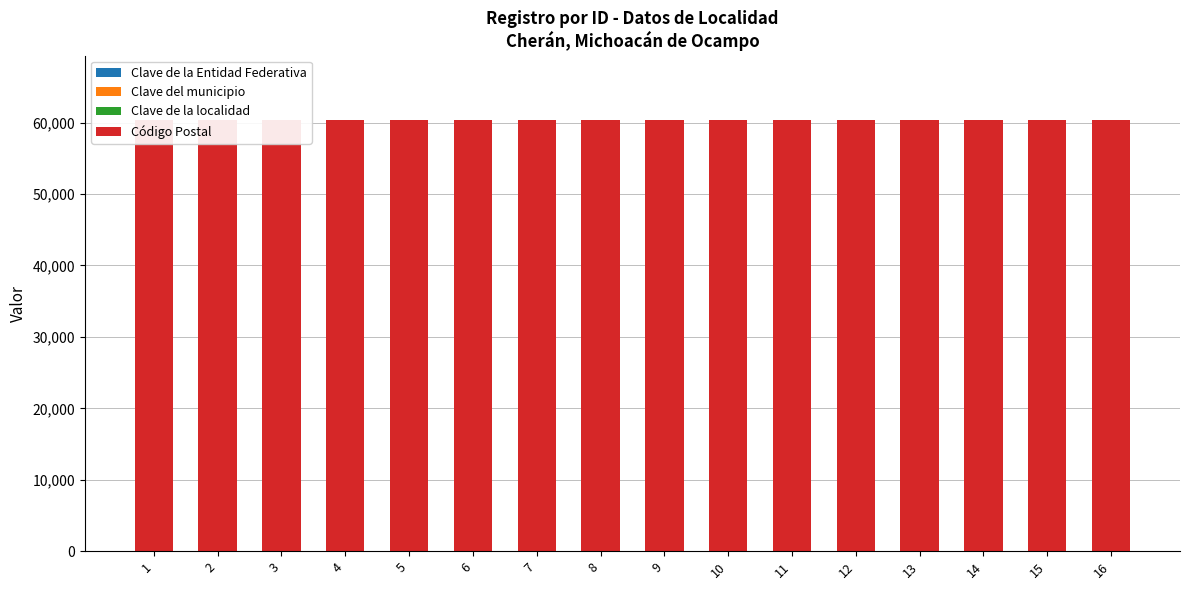

What is the average value of the Clave de la localidad series?

1